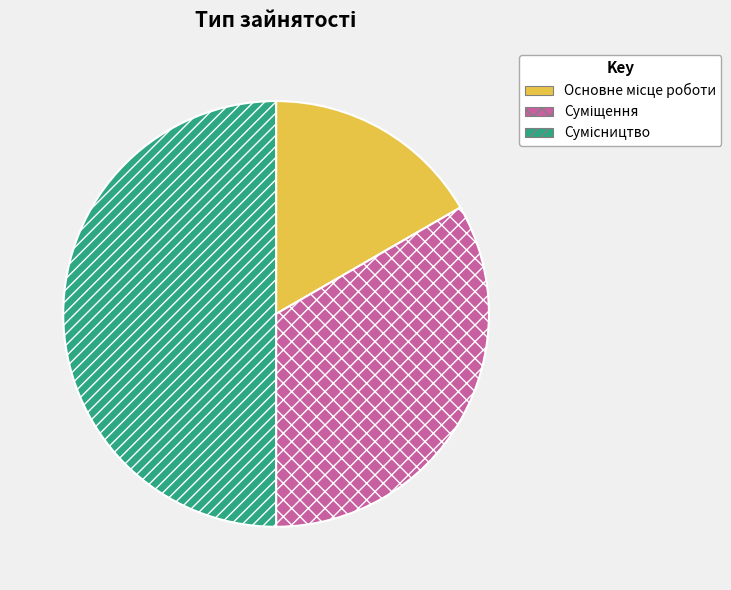

Does Суміщення account for over 50% of the chart?

No